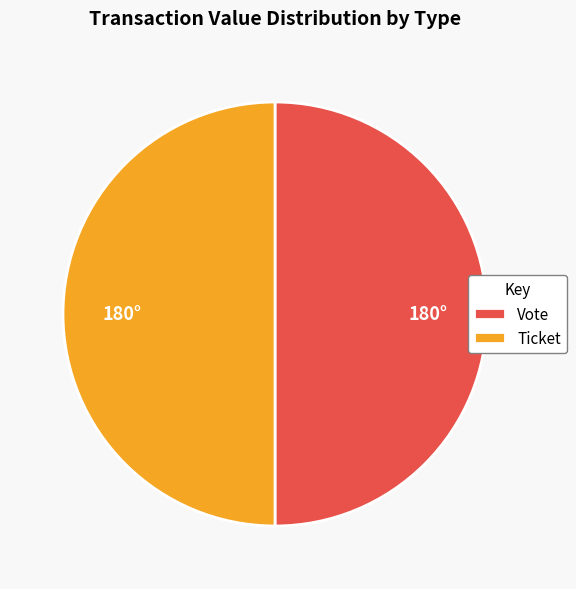

Count the number of slices in the pie.

2